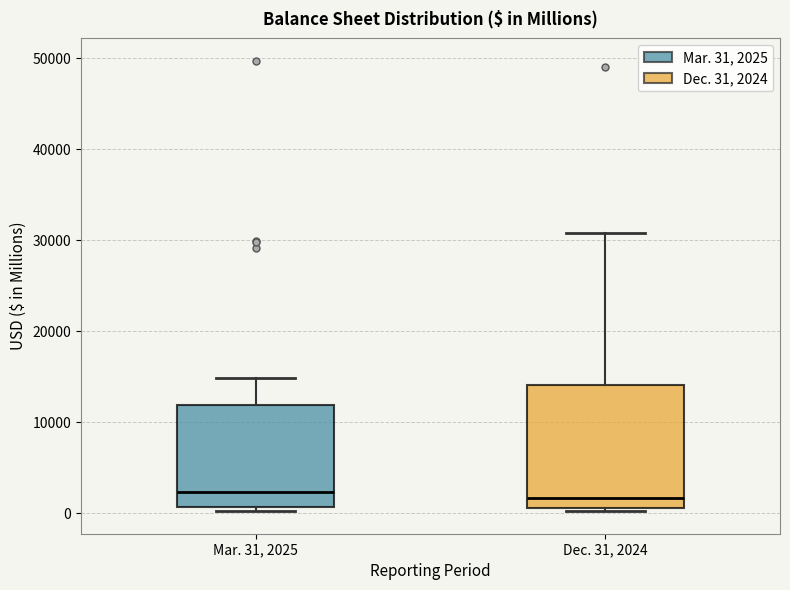

Where is the upper edge of the box for Mar. 31, 2025 on the y-axis? The values are not printed on the chart, so give them approximately, as read against the axis.

12000